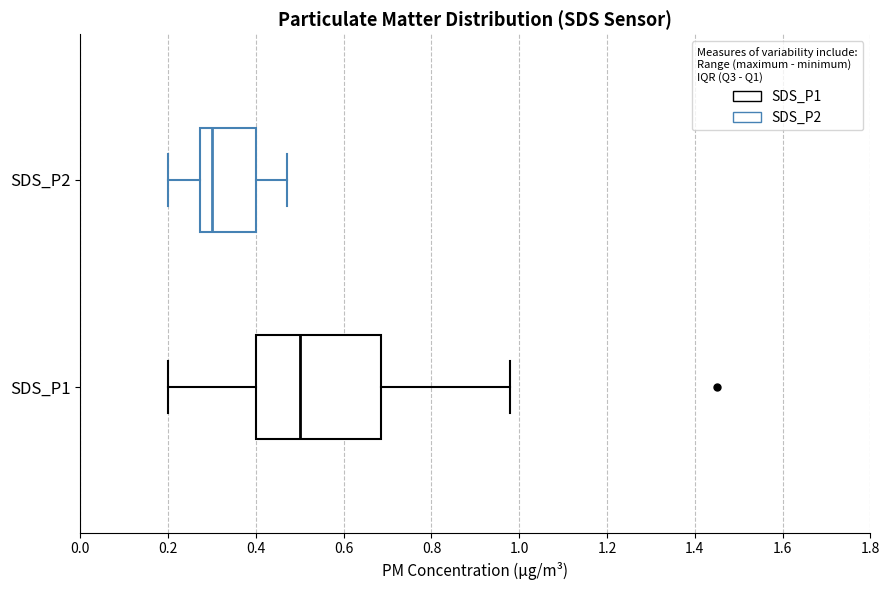

Reading bottom to top, read every box against the x-axis: the position of its median line, the range the box covers, and the ends of its whiskers. The values are not printed on the chart, so give them approximately, as read against the axis.

SDS_P1: median 0.50, box 0.40 to 0.68, whiskers 0.20 to 0.98
SDS_P2: median 0.30, box 0.28 to 0.40, whiskers 0.20 to 0.48